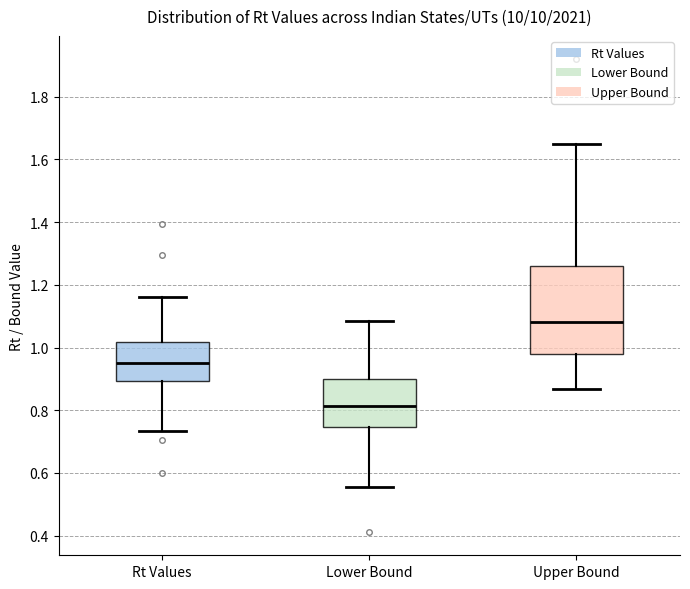

Reading left to right, transcribe this box plot: for each box, give where its median line is, the range the box spans, and where its two whiskers end, as read against the y-axis. The values are not printed on the chart, so give them approximately, as read against the axis.

Rt Values: median 0.96, box 0.90 to 1.02, whiskers 0.74 to 1.16
Lower Bound: median 0.82, box 0.74 to 0.90, whiskers 0.56 to 1.08
Upper Bound: median 1.08, box 0.98 to 1.26, whiskers 0.86 to 1.64